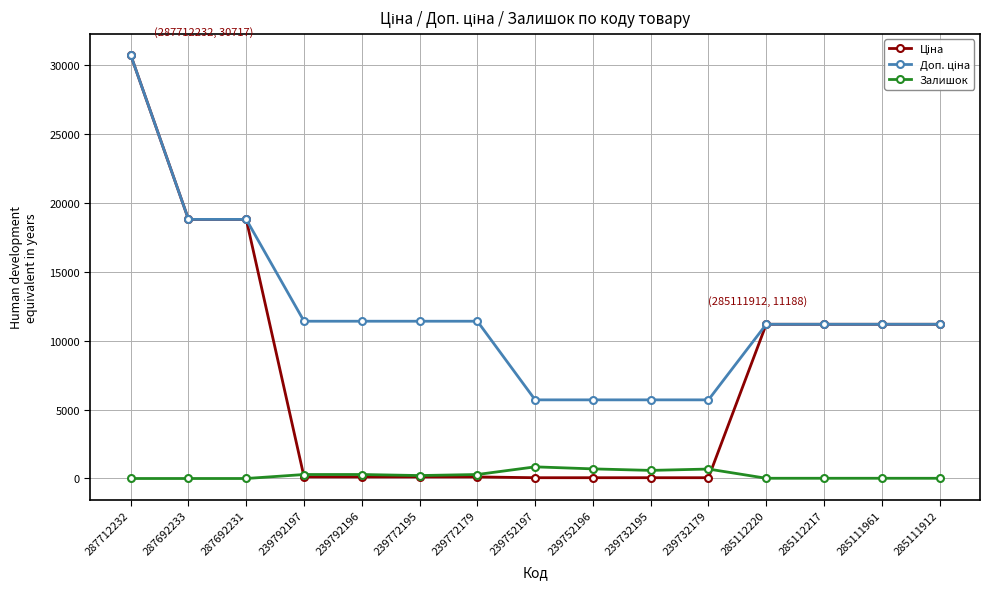

What is the spread (max minus min) of values at 287692233?

18796.8